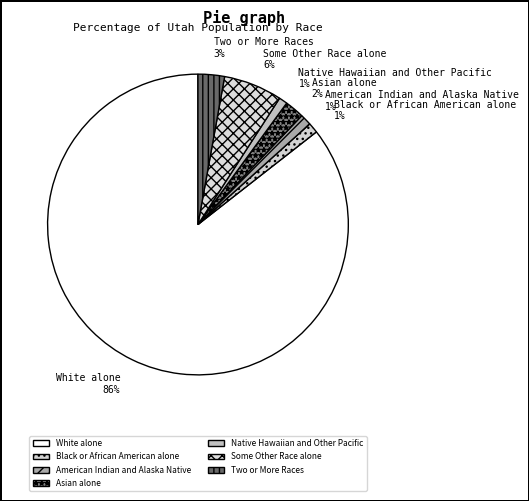

Count the number of slices in the pie.

7